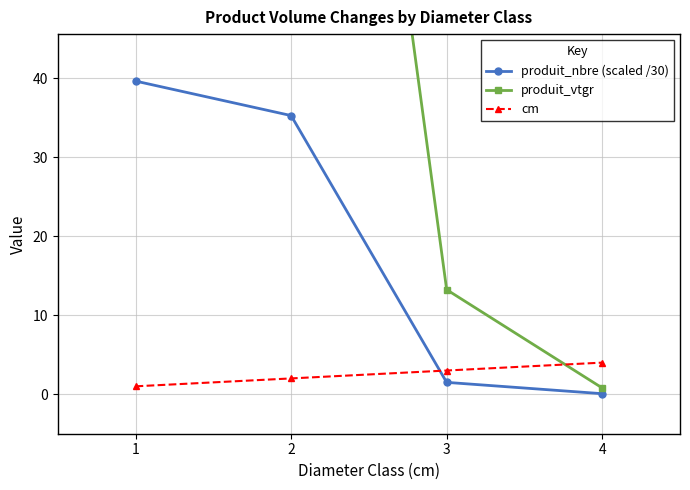

Between 3 and 4, which is larger?

3